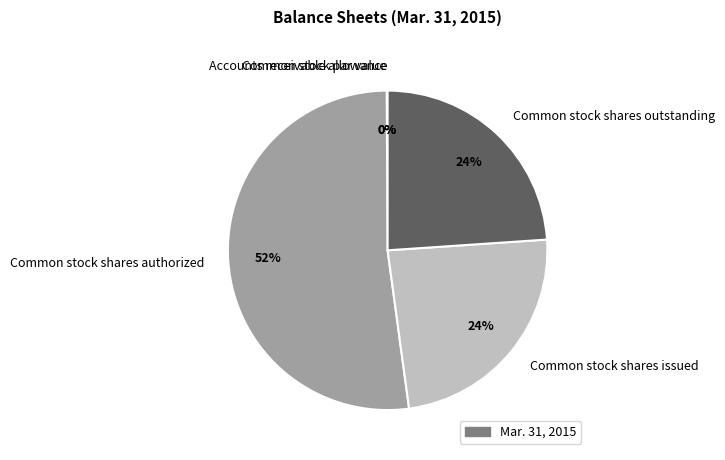

Rank the categories by value from lowest to highest.

Common stock par value, Accounts receivable allowance, Common stock shares issued, Common stock shares outstanding, Common stock shares authorized